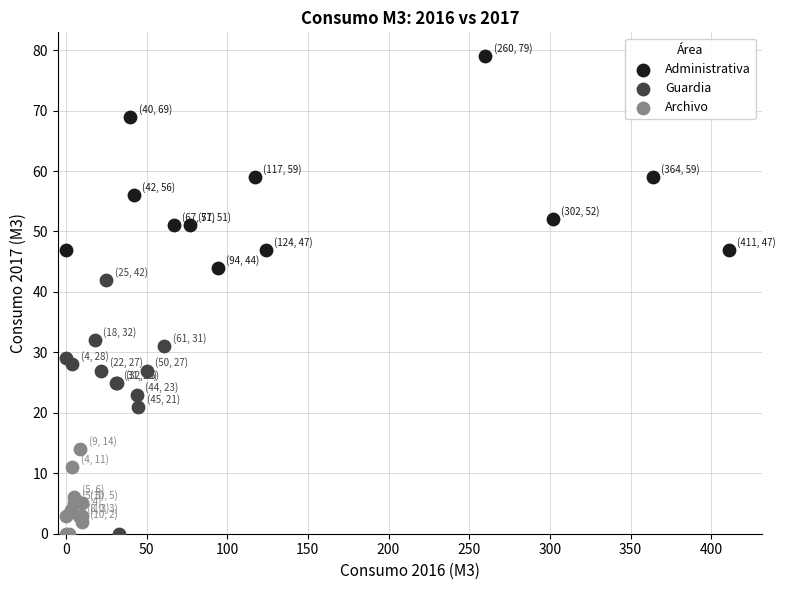

Which series has the largest Y range (max minus min)?

Guardia